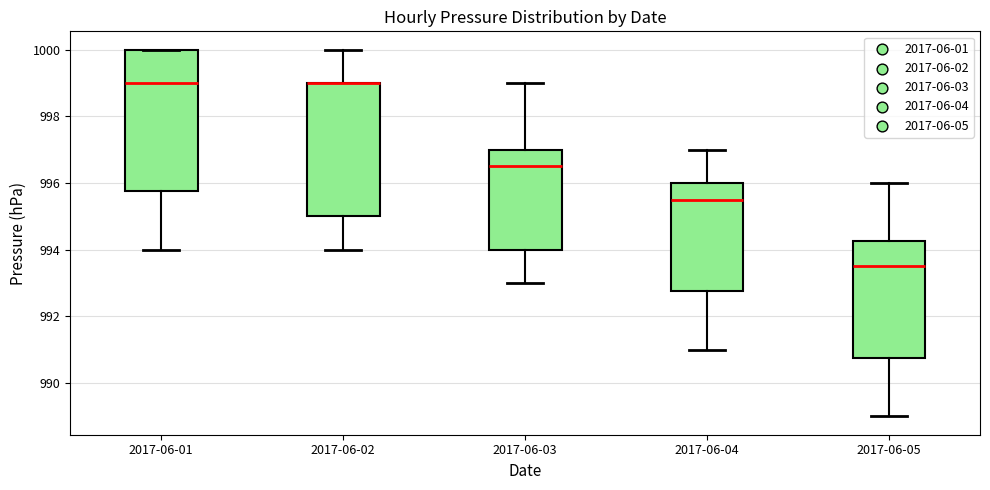

Comparing the boxes themselves (not the whiskers), which one is the tallest?

2017-06-01